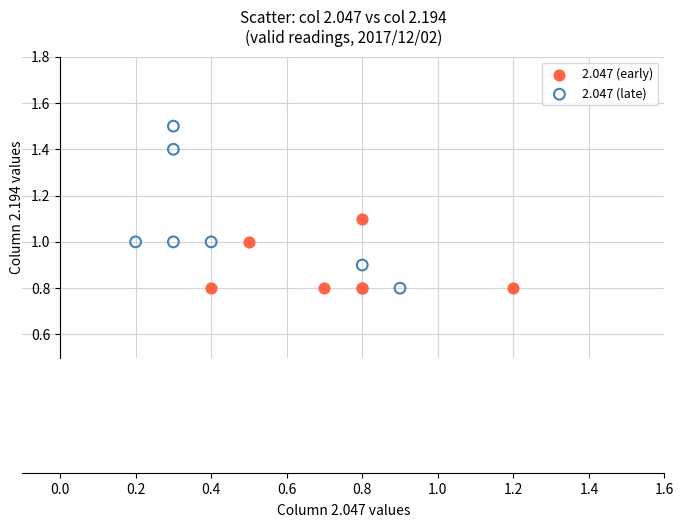

Which series has the largest Y range (max minus min)?

2.047 (late)